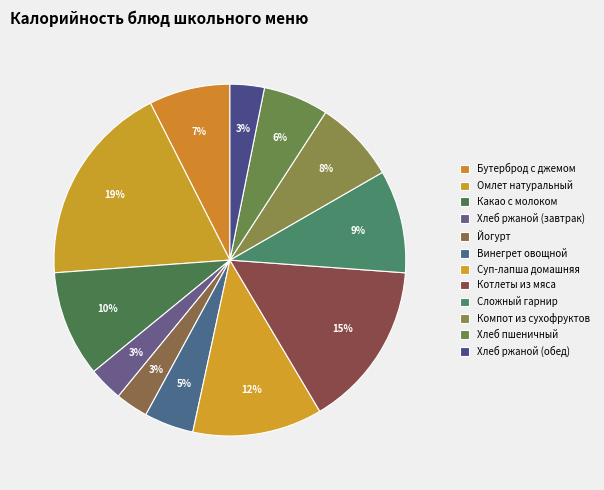

How many slices are in this pie chart?

12